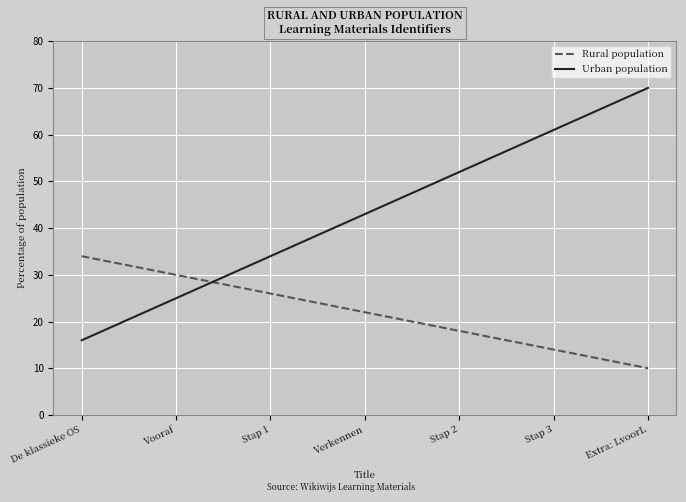

At which label is Urban population closest to 42?

Verkennen